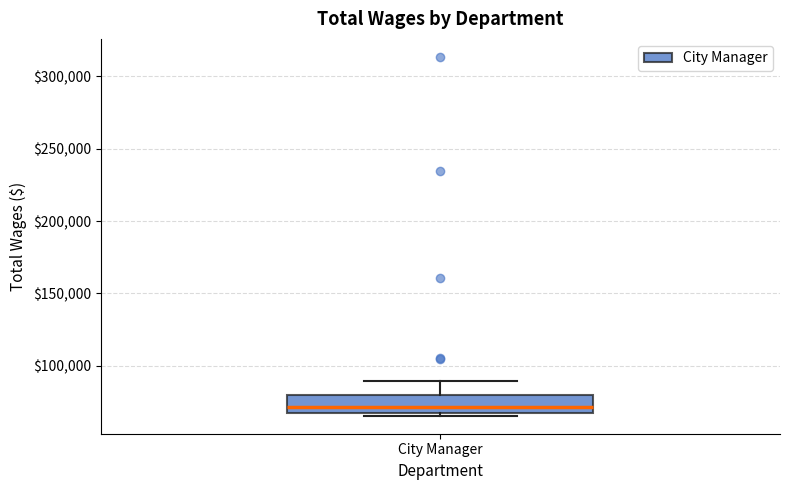

Transcribe this box plot: give where the median line is, the range the box spans, and where the two whiskers end, as read against the y-axis. The values are not printed on the chart, so give them approximately, as read against the axis.

median 70000, box 65000 to 80000, whiskers 65000 (just below the box's lower edge) to 90000